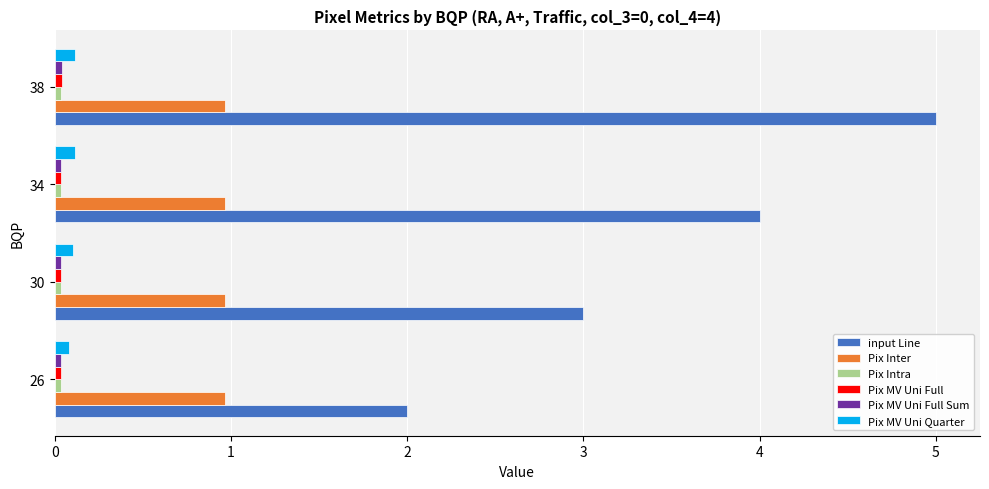

Count the number of categories in the chart.

4